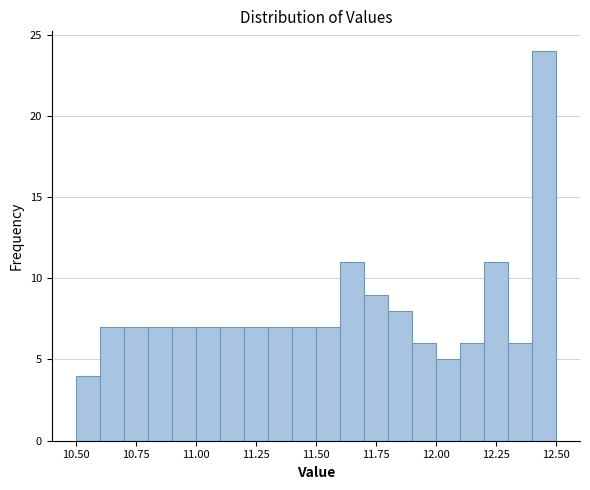

Around what value on the x-axis is the tallest bar? Give the approximate position of its centre, as read against the axis.

12.45